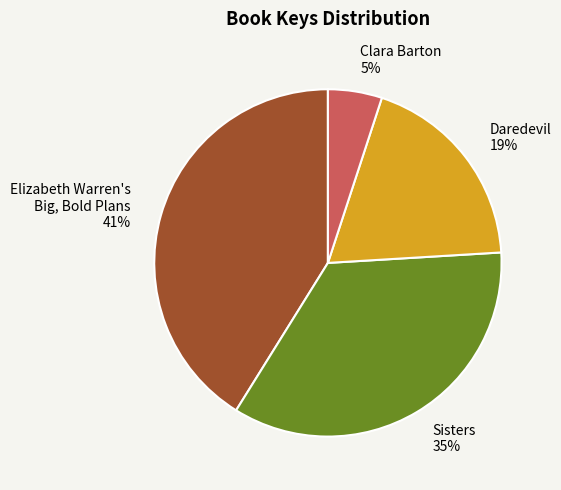

Is Daredevil the majority of the pie?

No